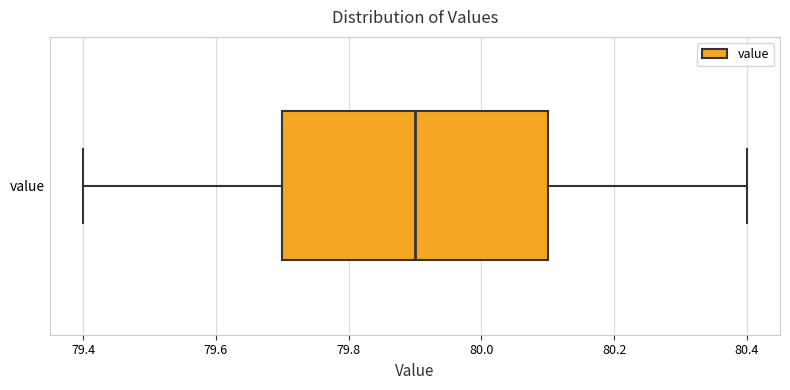

Read this box plot against the x-axis: the position of the median line, the range covered by the box, and the ends of both whiskers. The values are not printed on the chart, so give them approximately, as read against the axis.

median 79.9, box 79.7 to 80.1, whiskers 79.4 to 80.4